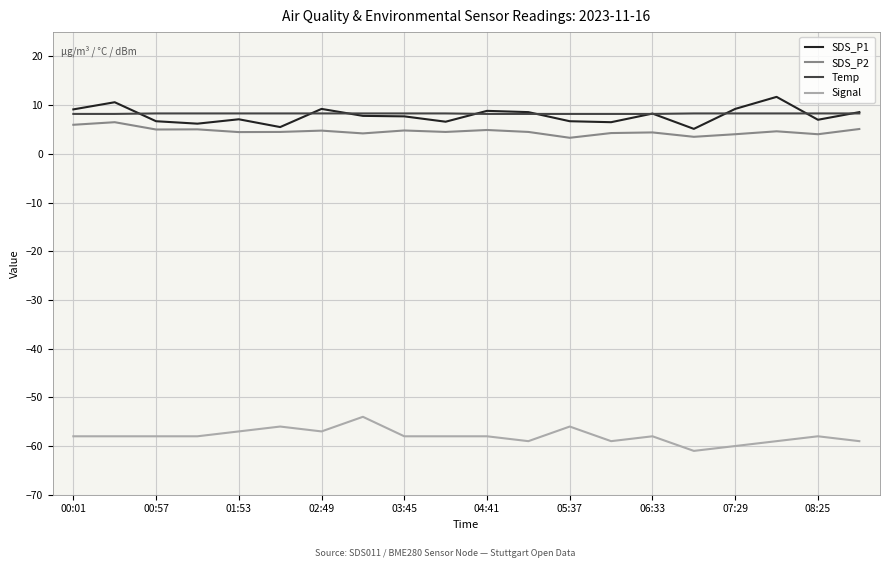

True or false: SDS_P2 and Signal intersect in this chart.

False